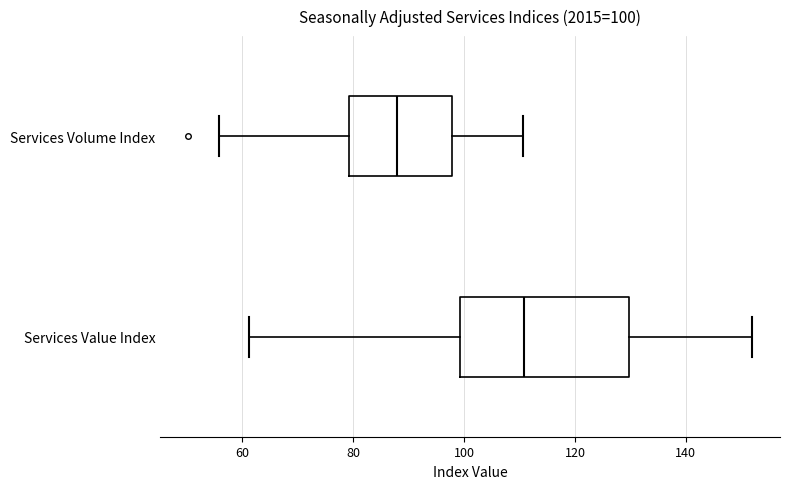

Comparing the boxes themselves (not the whiskers), which one is the widest?

Services Value Index